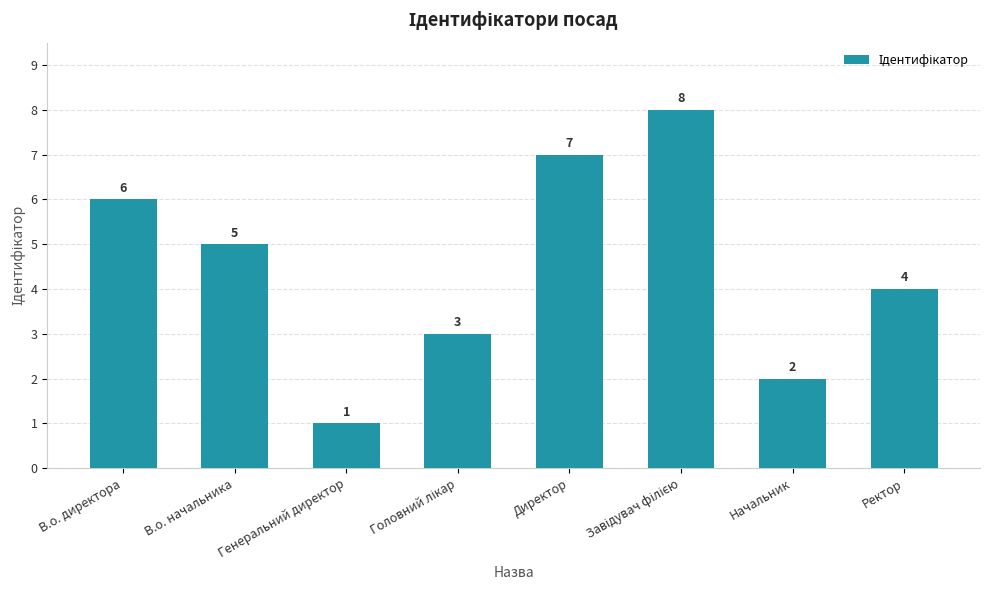

How many values are between 3 and 7?

5